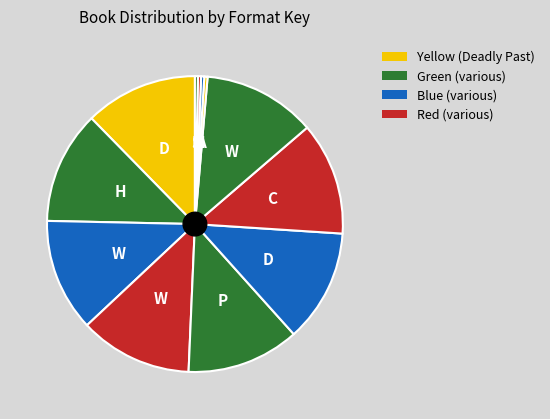

Count the number of slices in the pie.

12